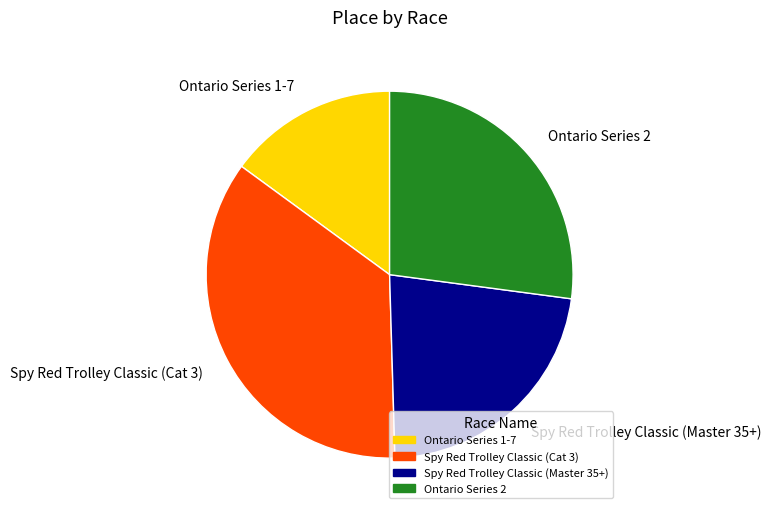

Which category has the smallest portion of the pie?

Ontario Series 1-7